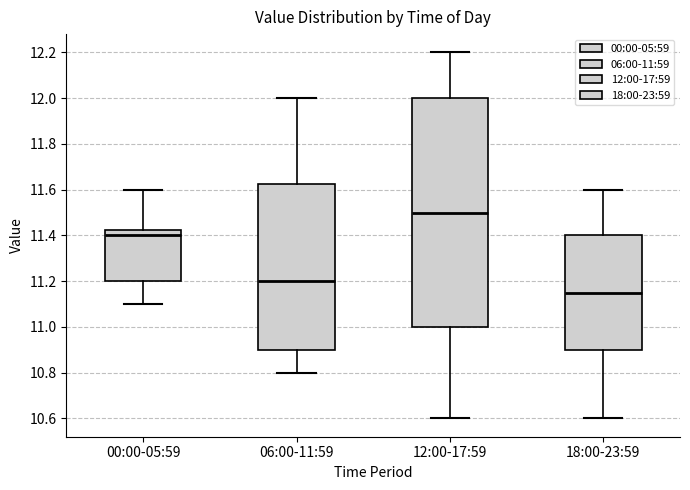

Which box's median line is the lowest?

18:00-23:59